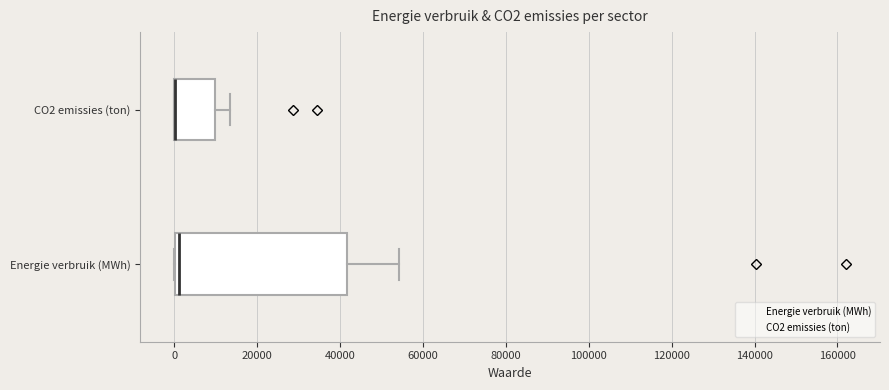

Comparing the boxes themselves (not the whiskers), which one is the widest?

Energie verbruik (MWh)